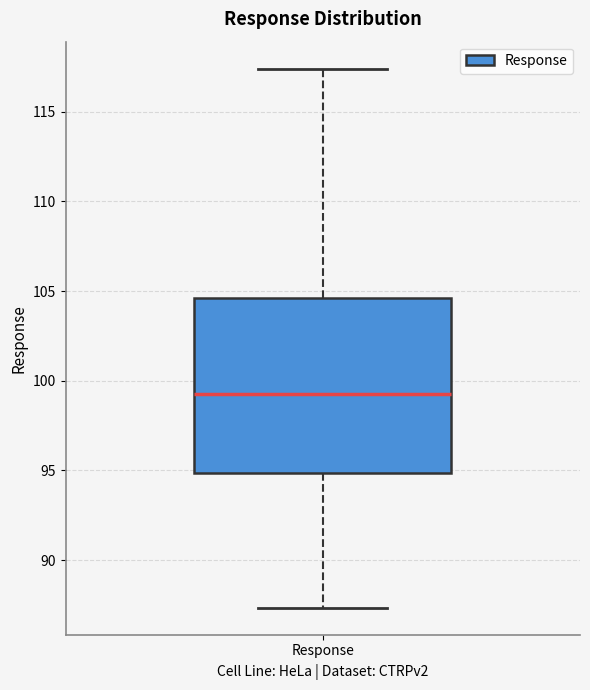

Transcribe this box plot: give where the median line is, the range the box spans, and where the two whiskers end, as read against the y-axis. The values are not printed on the chart, so give them approximately, as read against the axis.

median 99.5, box 95.0 to 104.5, whiskers 87.5 to 117.5